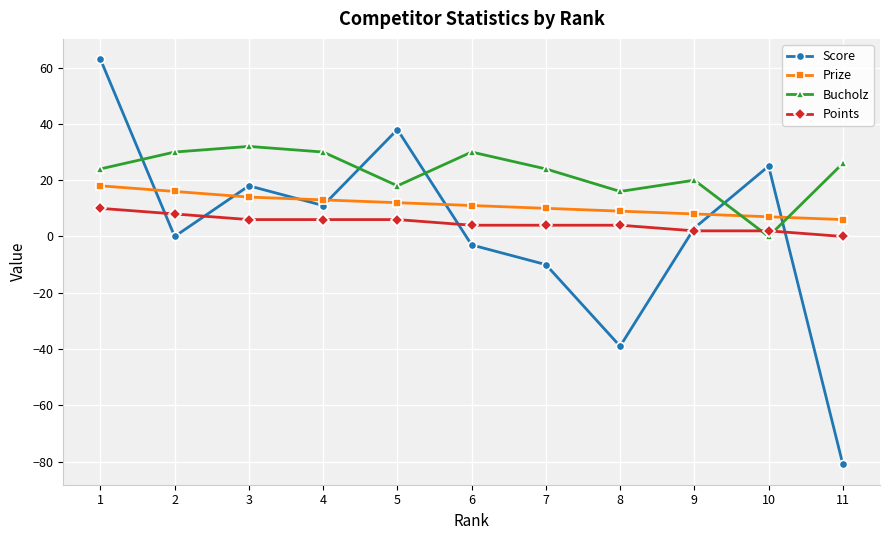

True or false: Bucholz has a value of 24 at 1.

True